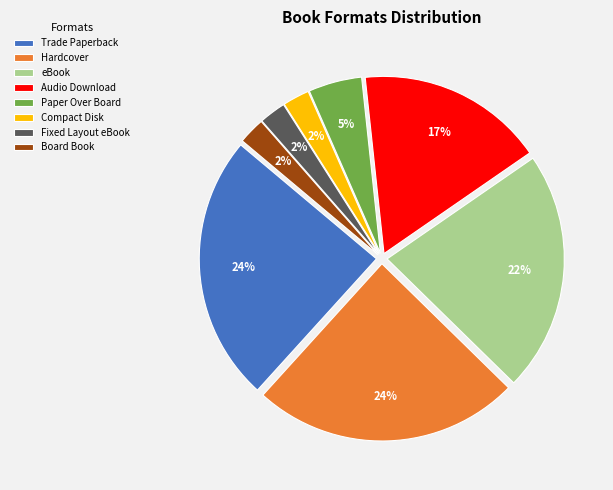

To the nearest percent, what percentage of the pie is eBook?

22%